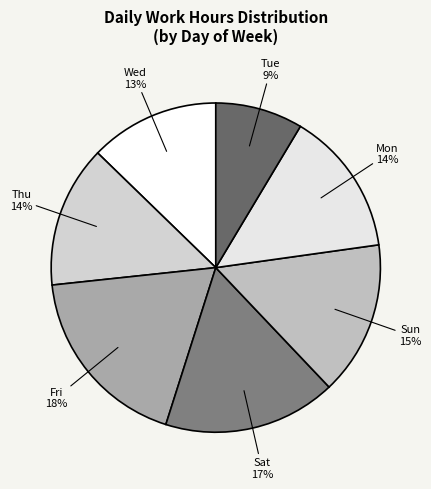

How many segments does this pie chart have?

7